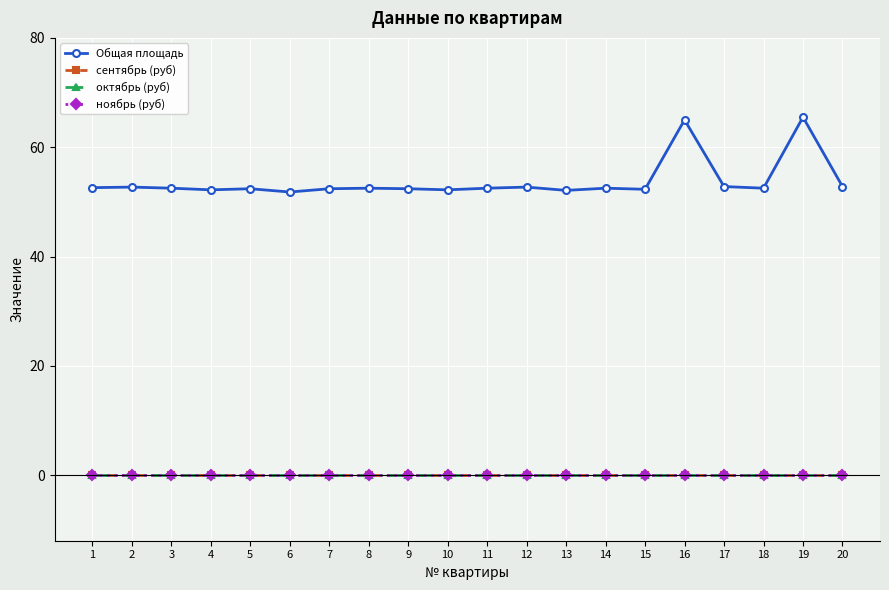

Does the chart have visible grid lines?

Yes